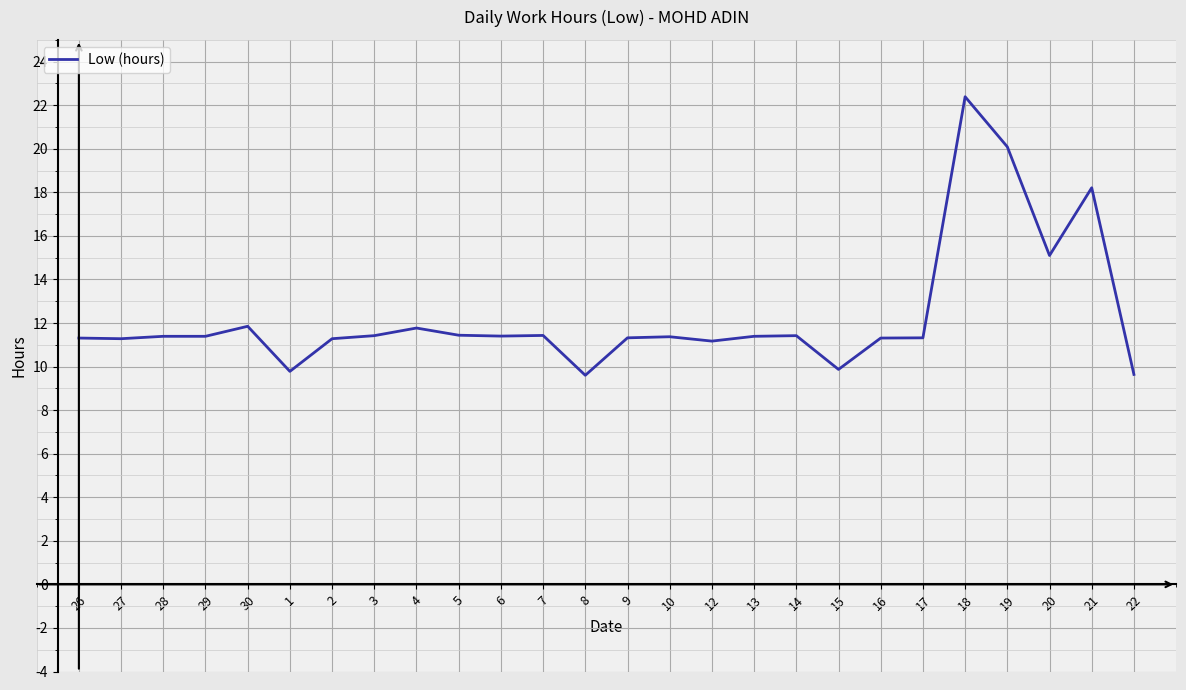

What is the difference between the maximum and minimum values?

12.8